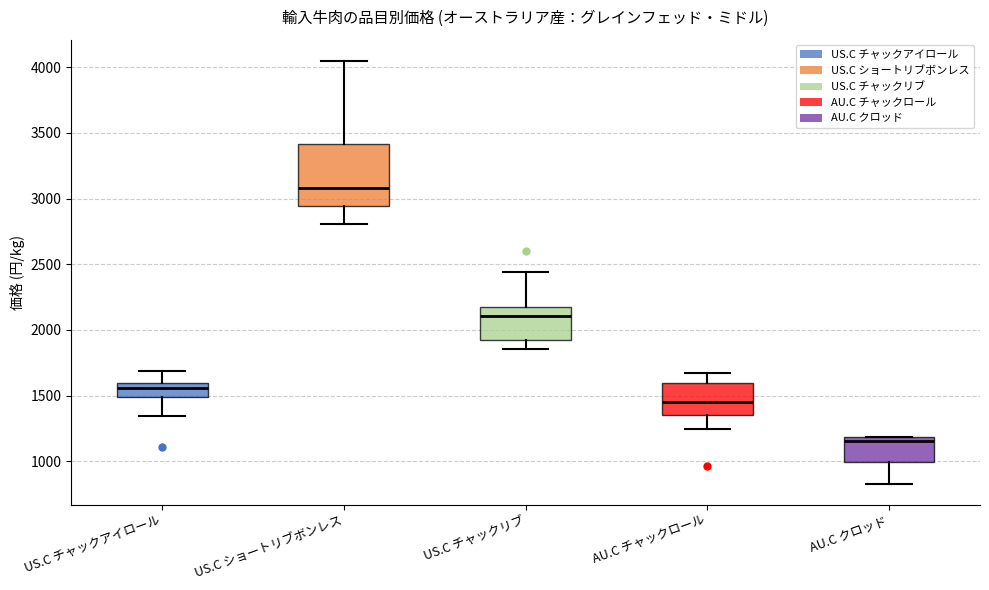

Reading left to right, read every box against the y-axis: the position of its median line, the range the box covers, and the ends of its whiskers. The values are not printed on the chart, so give them approximately, as read against the axis.

US.C チャックアイロール: median 1550, box 1500 to 1600, whiskers 1350 to 1700
US.C ショートリブボンレス: median 3100, box 2950 to 3400, whiskers 2800 to 4050
US.C チャックリブ: median 2100, box 1900 to 2200, whiskers 1850 to 2450
AU.C チャックロール: median 1450, box 1350 to 1600, whiskers 1250 to 1650
AU.C クロッド: median 1150, box 1000 to 1200, whiskers 850 to 1200